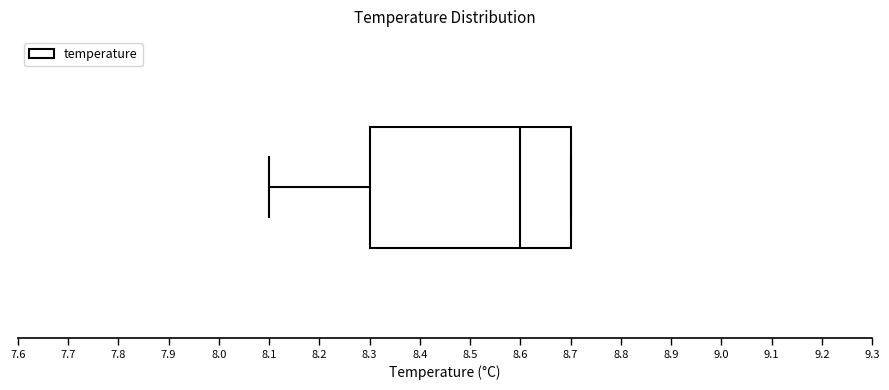

Read this box plot against the x-axis: the position of the median line, the range covered by the box, and the ends of both whiskers. The values are not printed on the chart, so give them approximately, as read against the axis.

median 8.6, box 8.3 to 8.7, whiskers 8.1 to 8.7